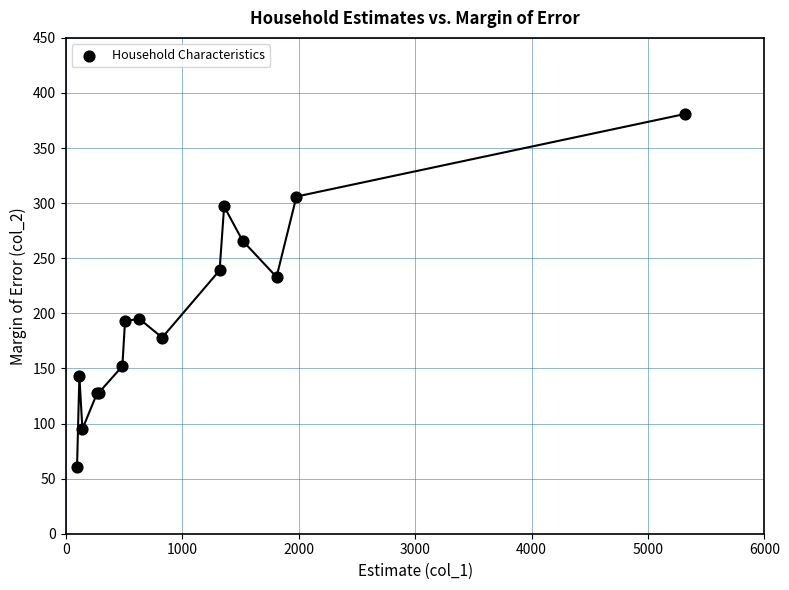

What Y value in the scatter plot is closest to 221?

233